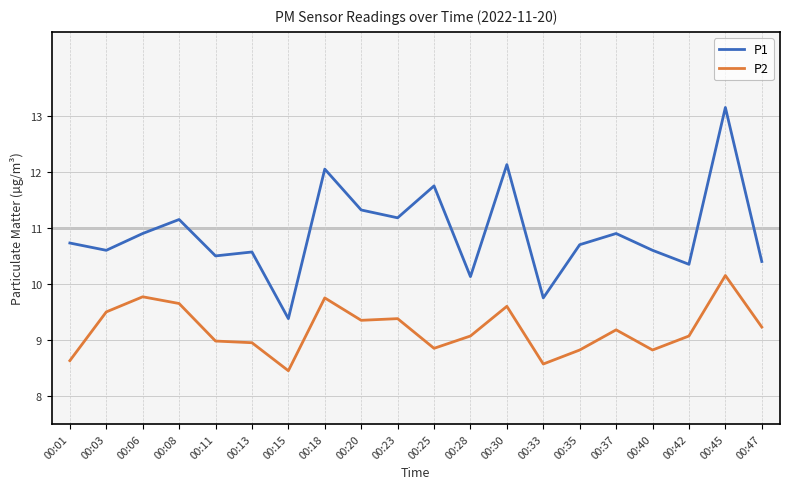

At 00:01, list the series in order from largest to smallest.

P1, P2